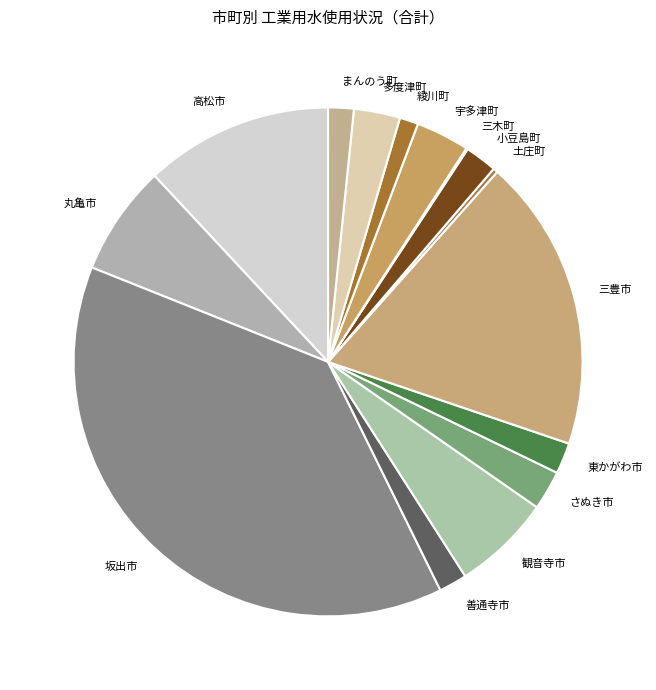

Which category has the biggest portion of the pie?

坂出市